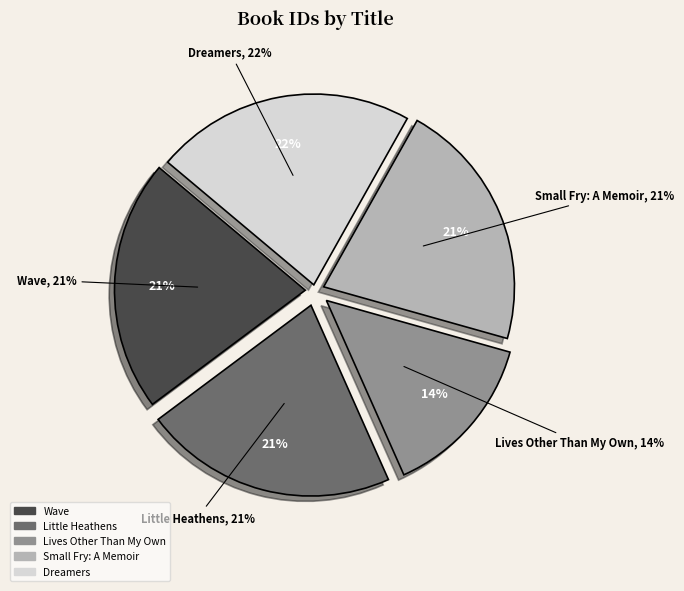

What is the change in value from Wave to Lives Other Than My Own?

-1866